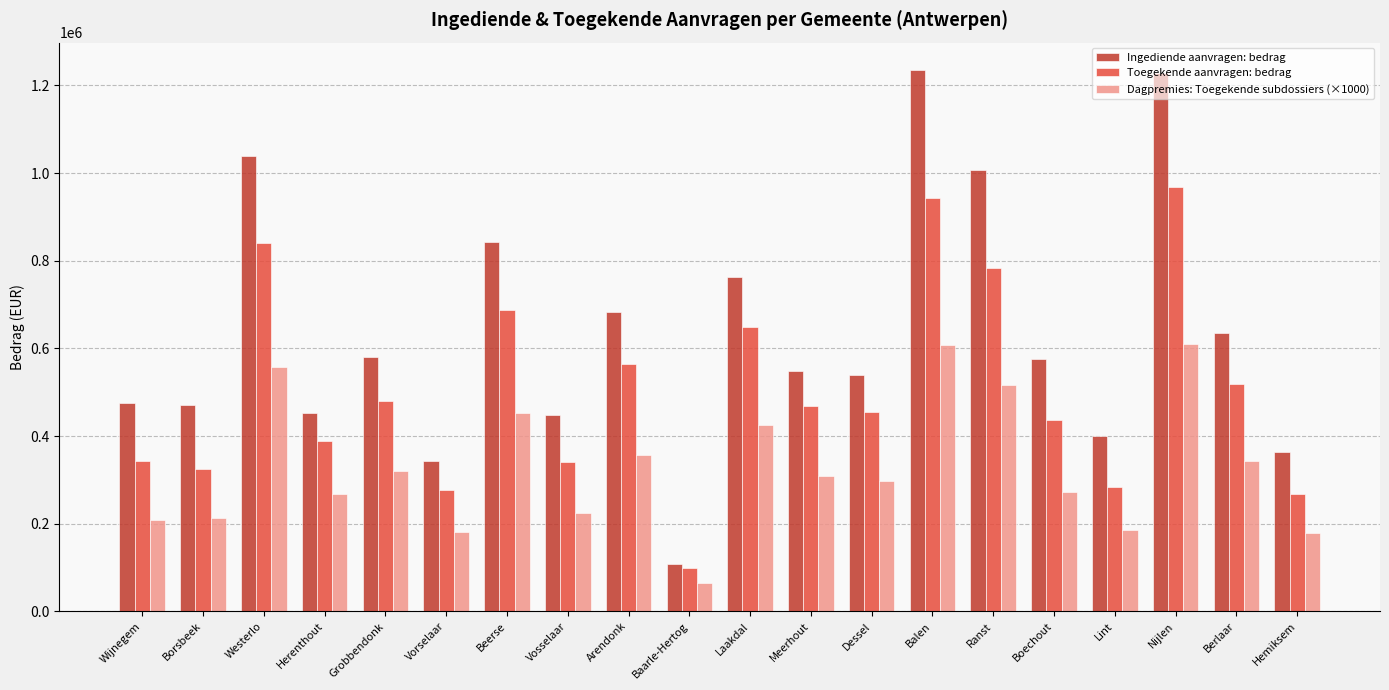

How many series are shown in this chart?

3